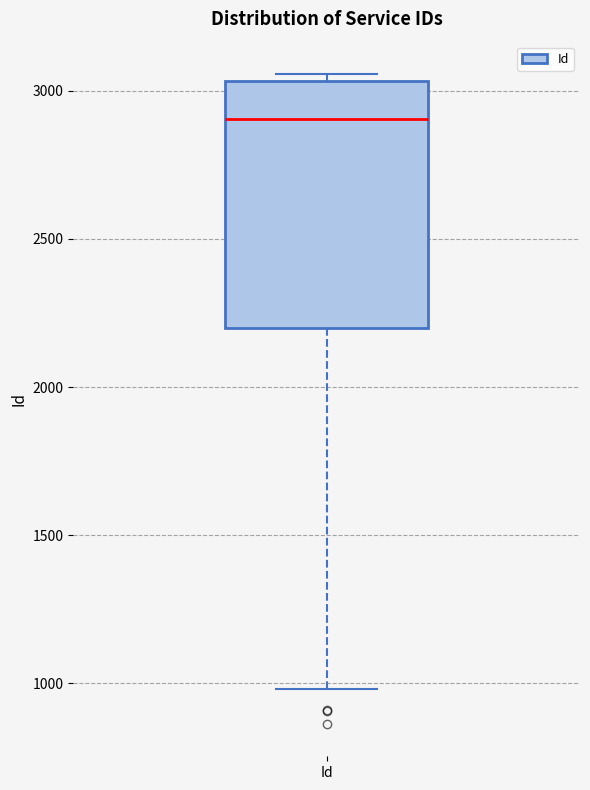

Where does the median line of the box for Id sit on the y-axis? The values are not printed on the chart, so give them approximately, as read against the axis.

2900